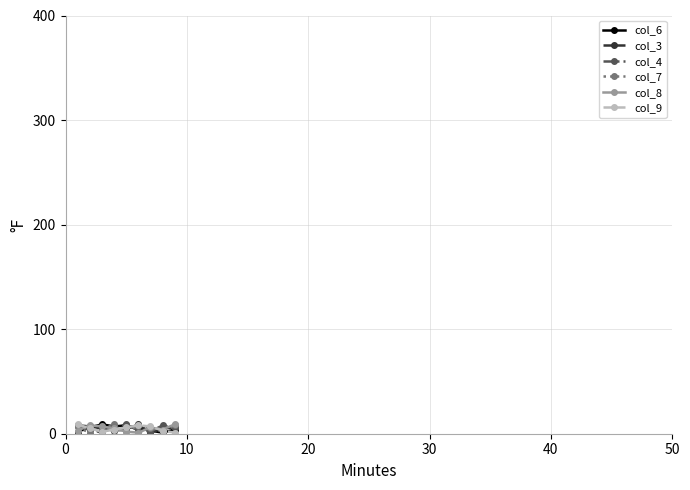

True or false: col_6 has more than 0 interior local peaks.

True